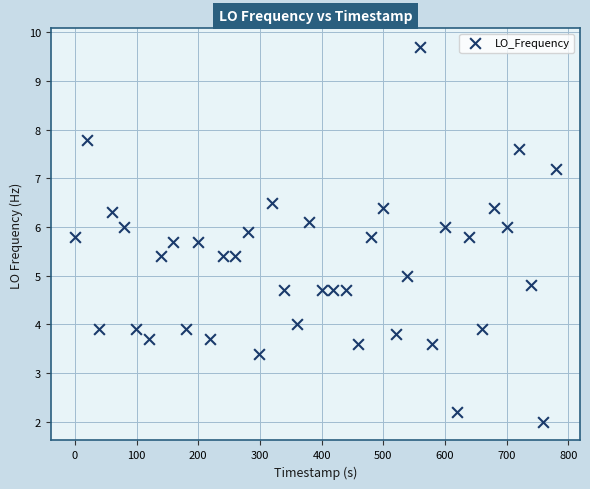

What is the range of Y values (max minus min)?

7.7